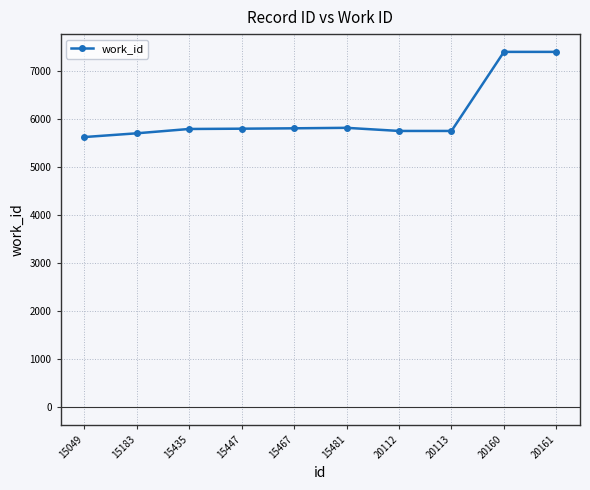

What is the difference between the second highest and second lowest values?

1693